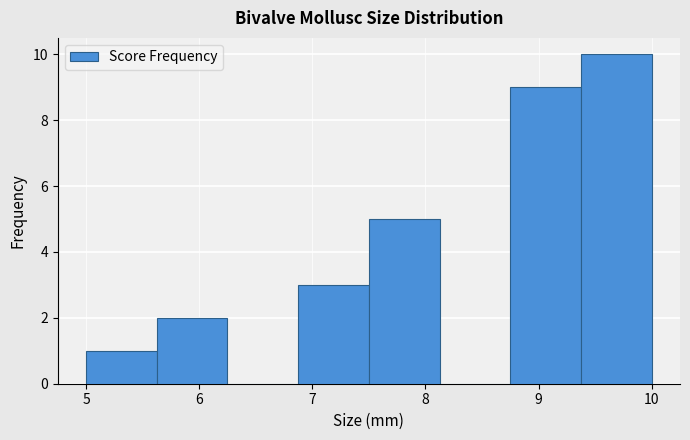

Reading left to right, list every bar in this chart as the range it spans on the x-axis followed by its height. Neither the bar edges nor the heights are printed on the chart, so give them approximately, as read against the axes.

5.0 to 5.6: 1
5.6 to 6.3: 2
6.3 to 6.9: 0
6.9 to 7.5: 3
7.5 to 8.1: 5
8.1 to 8.8: 0
8.8 to 9.4: 9
9.4 to 10.0: 10